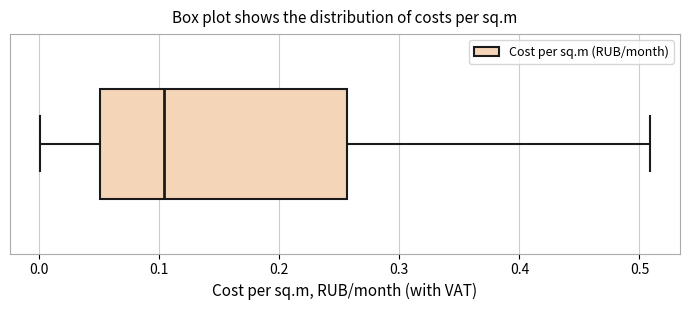

Where is the left edge of the box on the x-axis? The values are not printed on the chart, so give them approximately, as read against the axis.

0.05